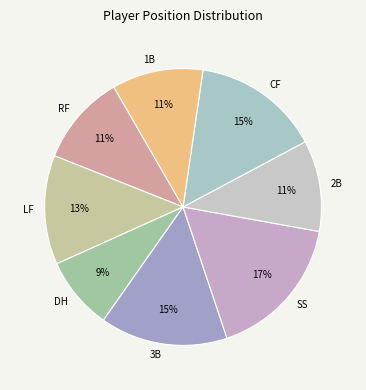

Approximately how many times larger is the value at LF compared to RF?

1.2